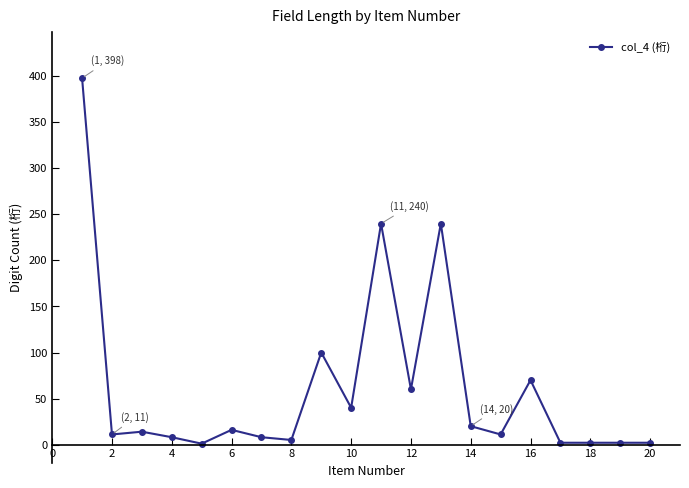

Is this an area chart (filled region under the line)?

No